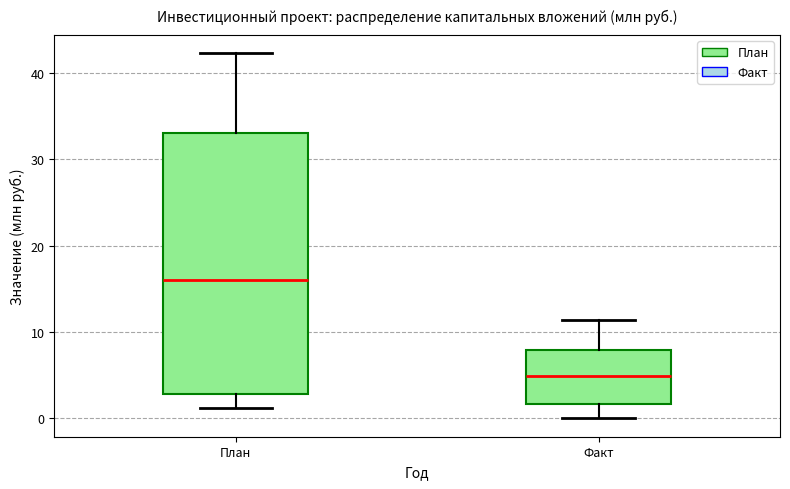

Reading left to right, transcribe this box plot: for each box, give where its median line is, the range the box spans, and where its two whiskers end, as read against the y-axis. The values are not printed on the chart, so give them approximately, as read against the axis.

План: median 16, box 3 to 33, whiskers 1 to 42
Факт: median 5, box 2 to 8, whiskers 0 to 11